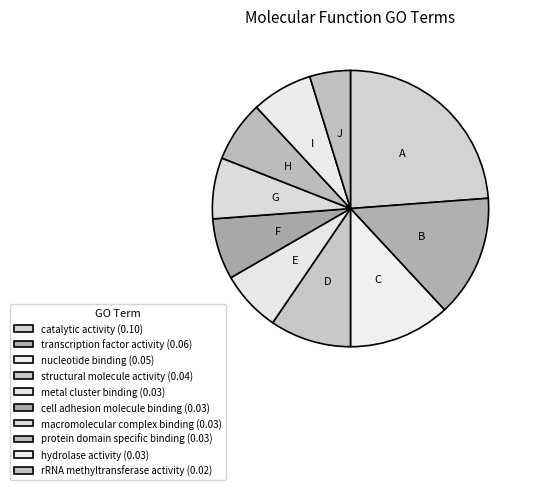

To the nearest percent, what percentage of the pie is cell adhesion molecule binding?

7%